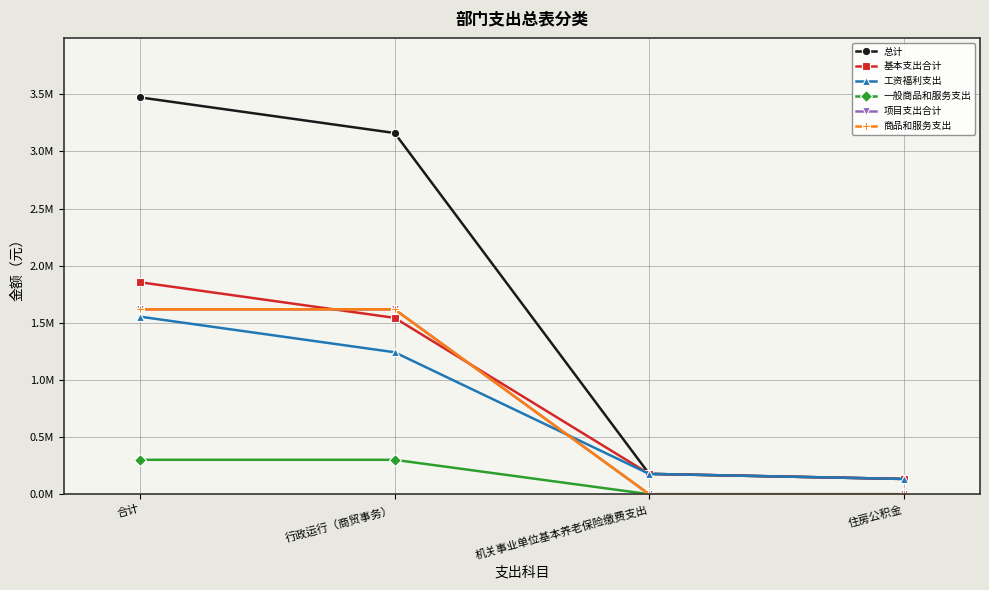

What is the greatest value displayed?

3473106.8